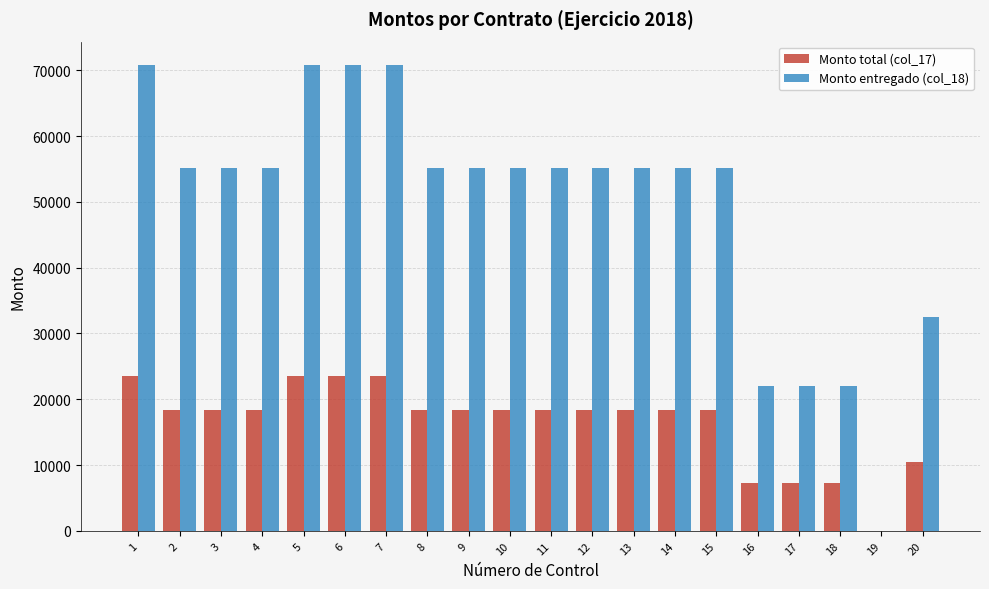

Between 14 and 19, which series saw the biggest shift?

Monto entregado (col_18)